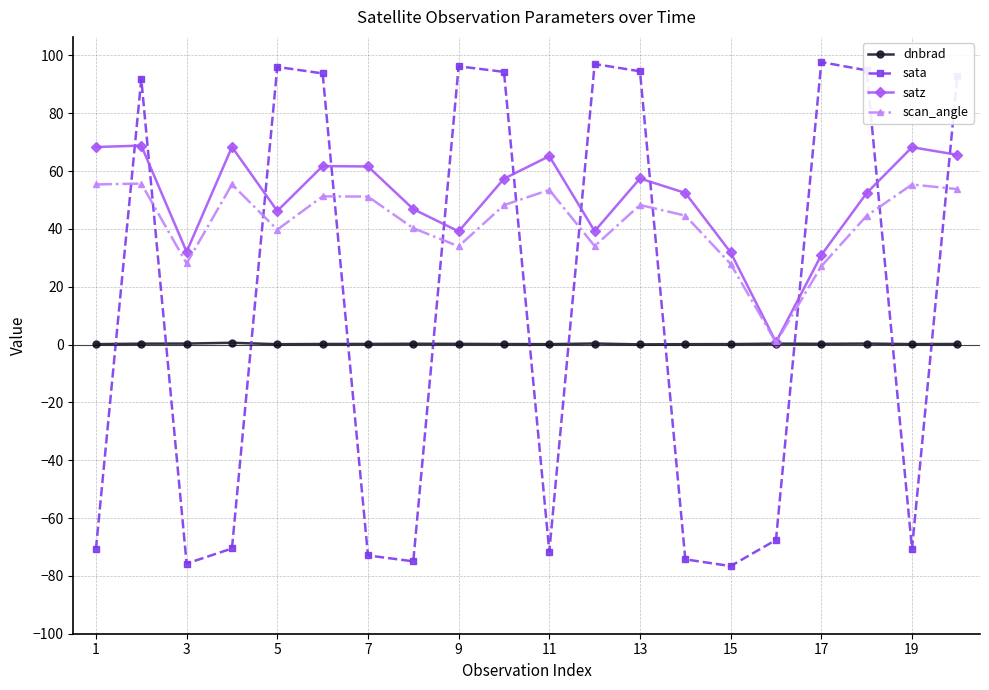

Which series has the largest range (max minus min)?

sata